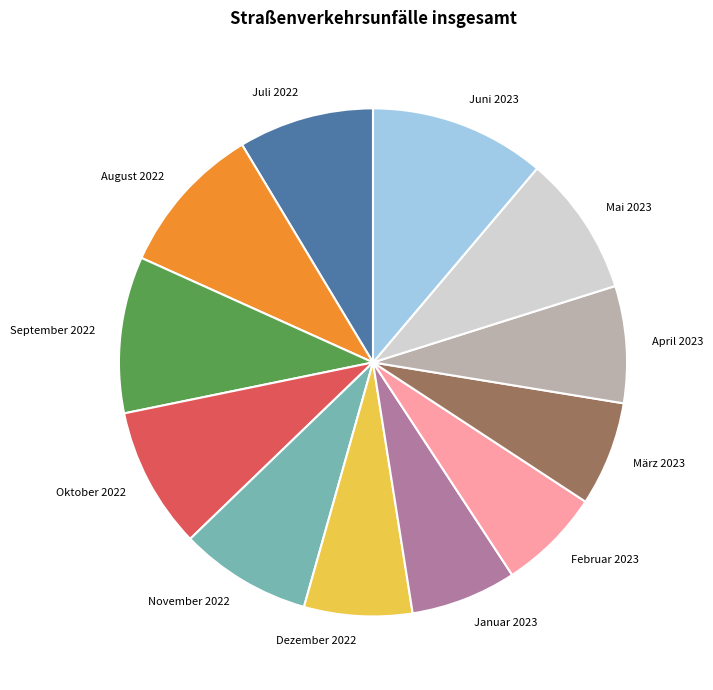

Which category has the biggest portion of the pie?

Juni 2023